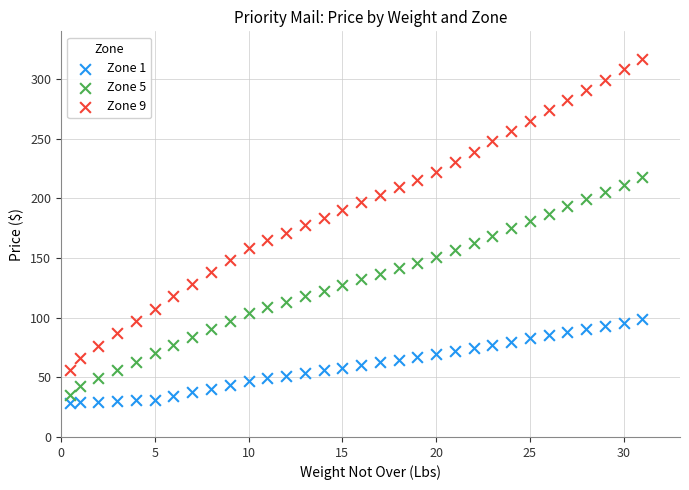

Which series has the largest Y range (max minus min)?

Zone 9